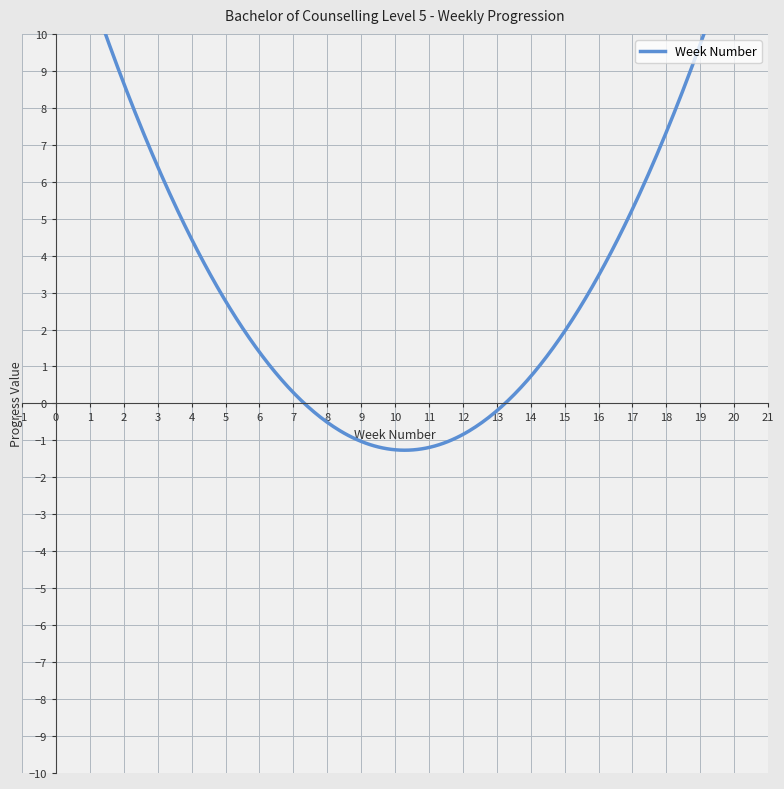

What is the maximum value shown in the chart?

20